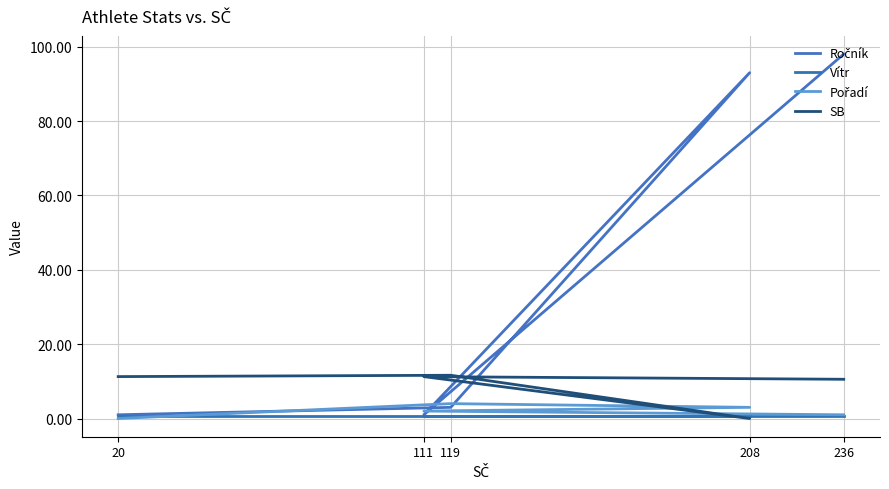

Which category has the lowest value across all series?

20